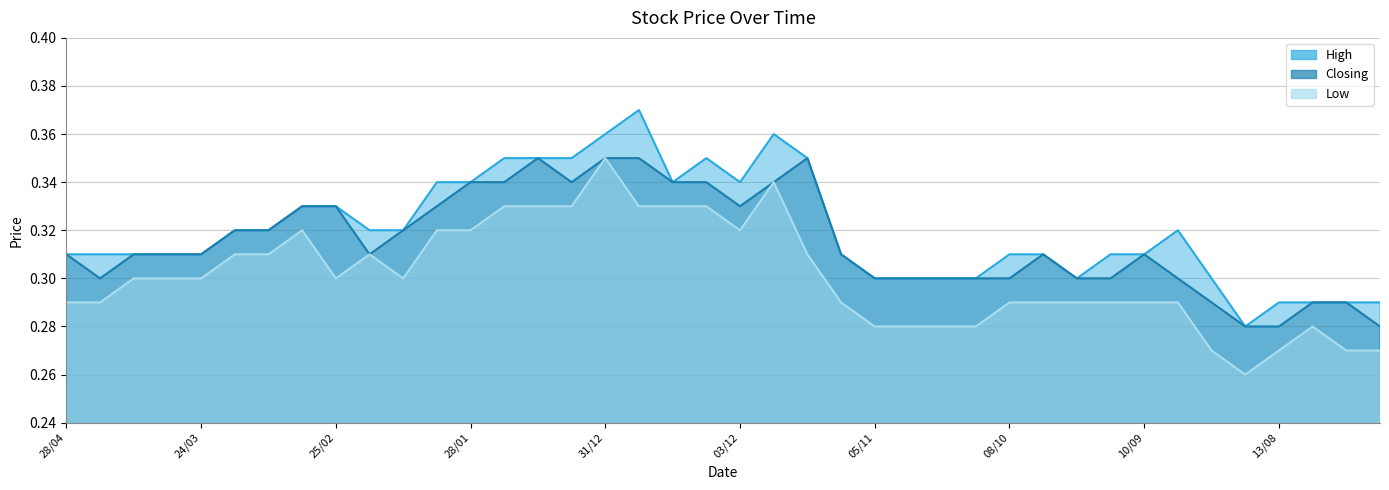

What is the difference between the maximum and minimum values in the Closing series?

0.1